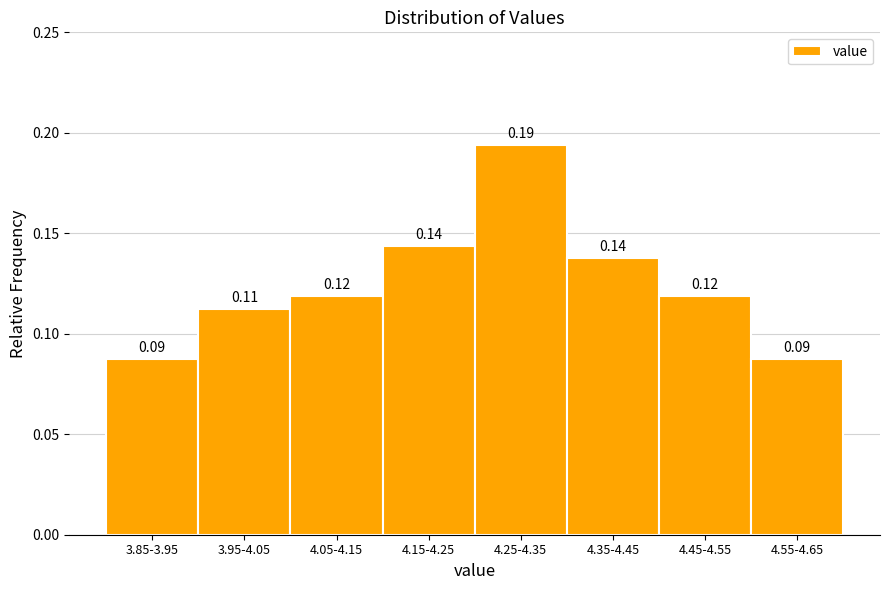

Which has a higher value, 4.15-4.25 or 4.05-4.15?

4.15-4.25